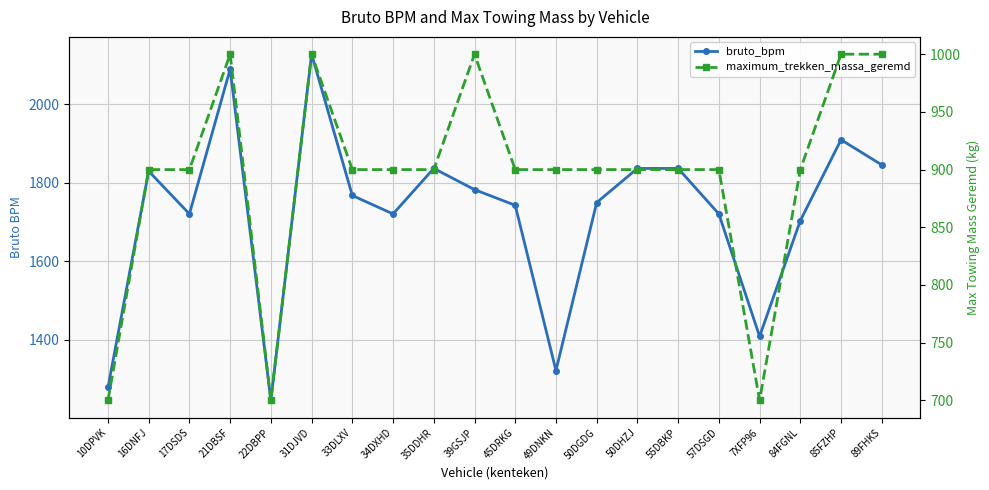

What position from the right is 84FGNL?

3